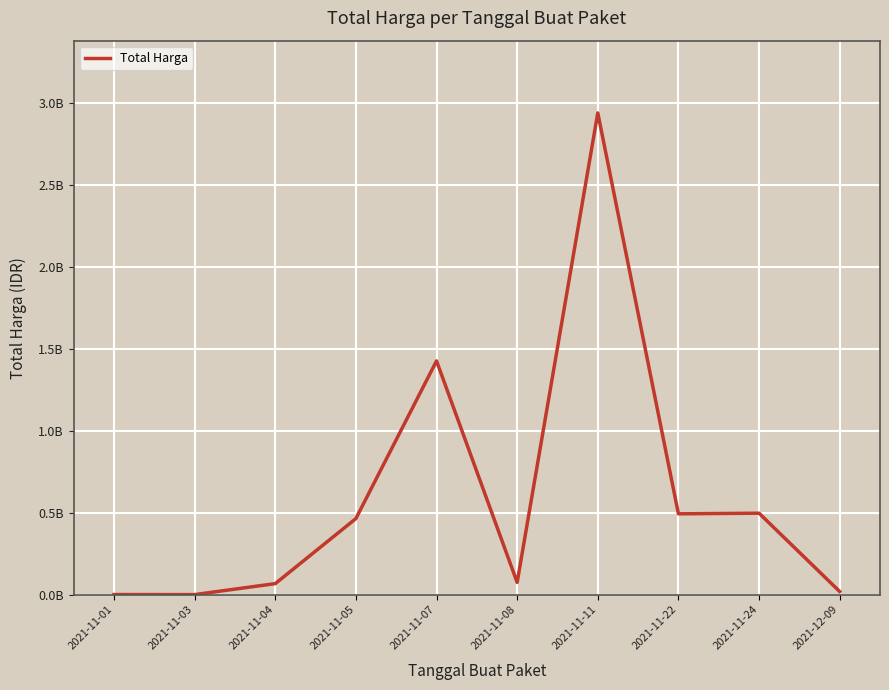

List the labels in order of value, largest first.

2021-11-11, 2021-11-07, 2021-11-24, 2021-11-22, 2021-11-05, 2021-11-08, 2021-11-04, 2021-12-09, 2021-11-01, 2021-11-03